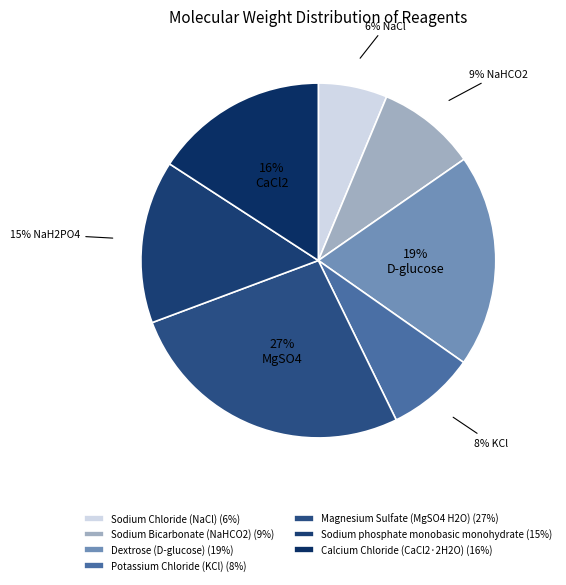

Does Sodium Chloride (NaCl) account for over 50% of the chart?

No